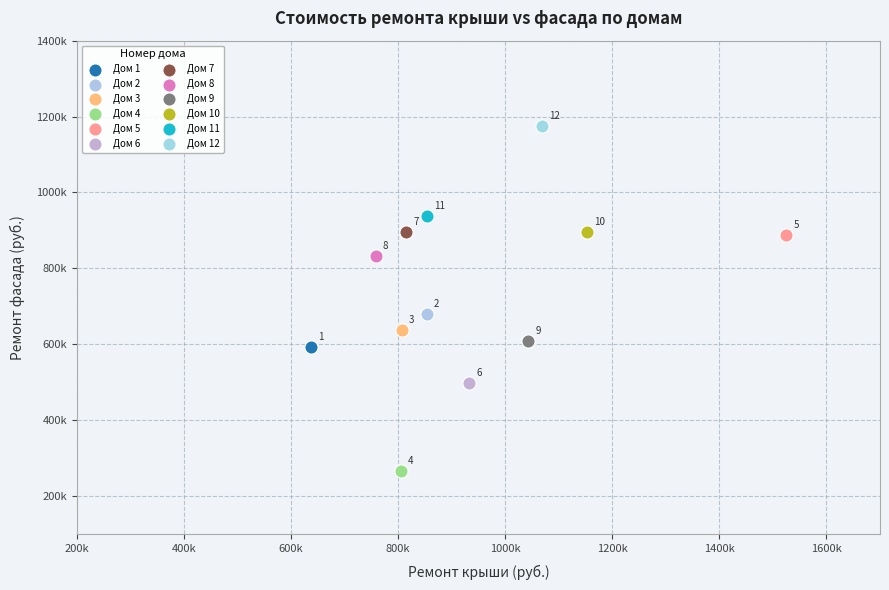

Which series contains the highest Y value?

Дом 12